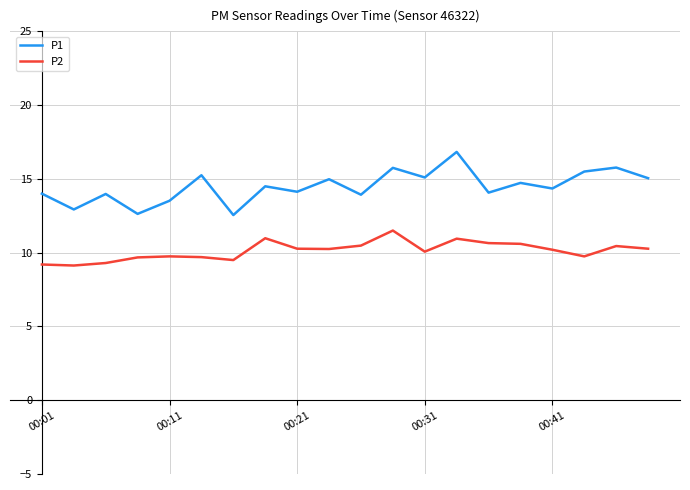

True or false: P1 and P2 cross at least once.

False